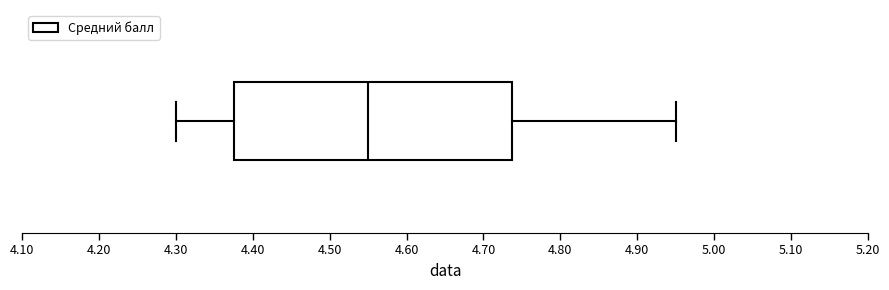

Where does the left whisker of the box end on the x-axis? The values are not printed on the chart, so give them approximately, as read against the axis.

4.30